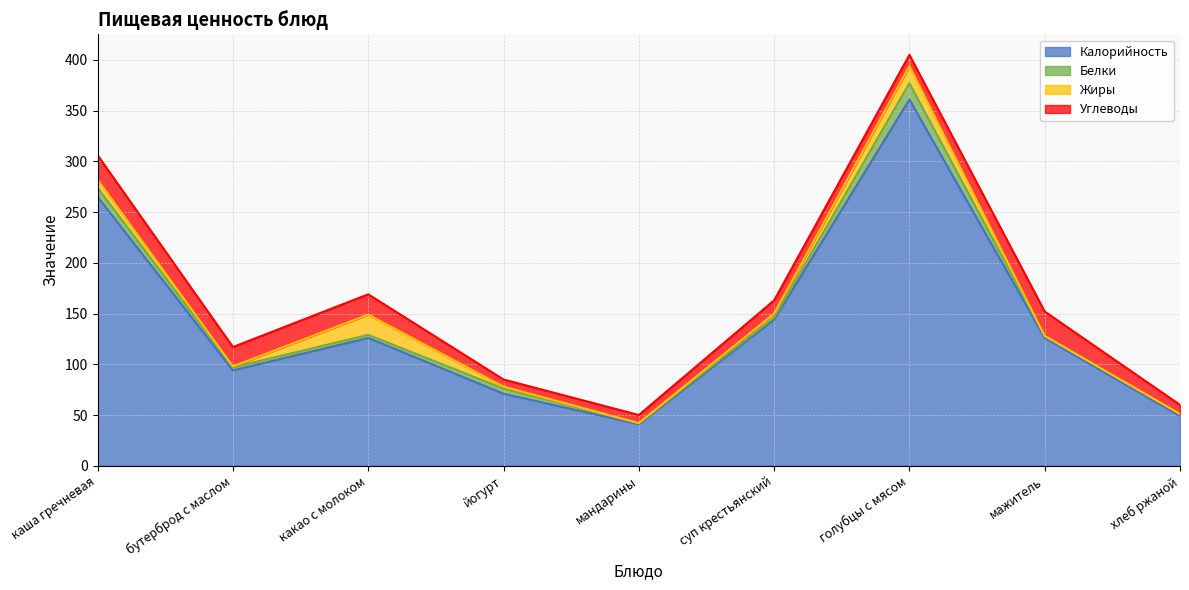

At which category is the sum across all series the highest?

голубцы с мясом